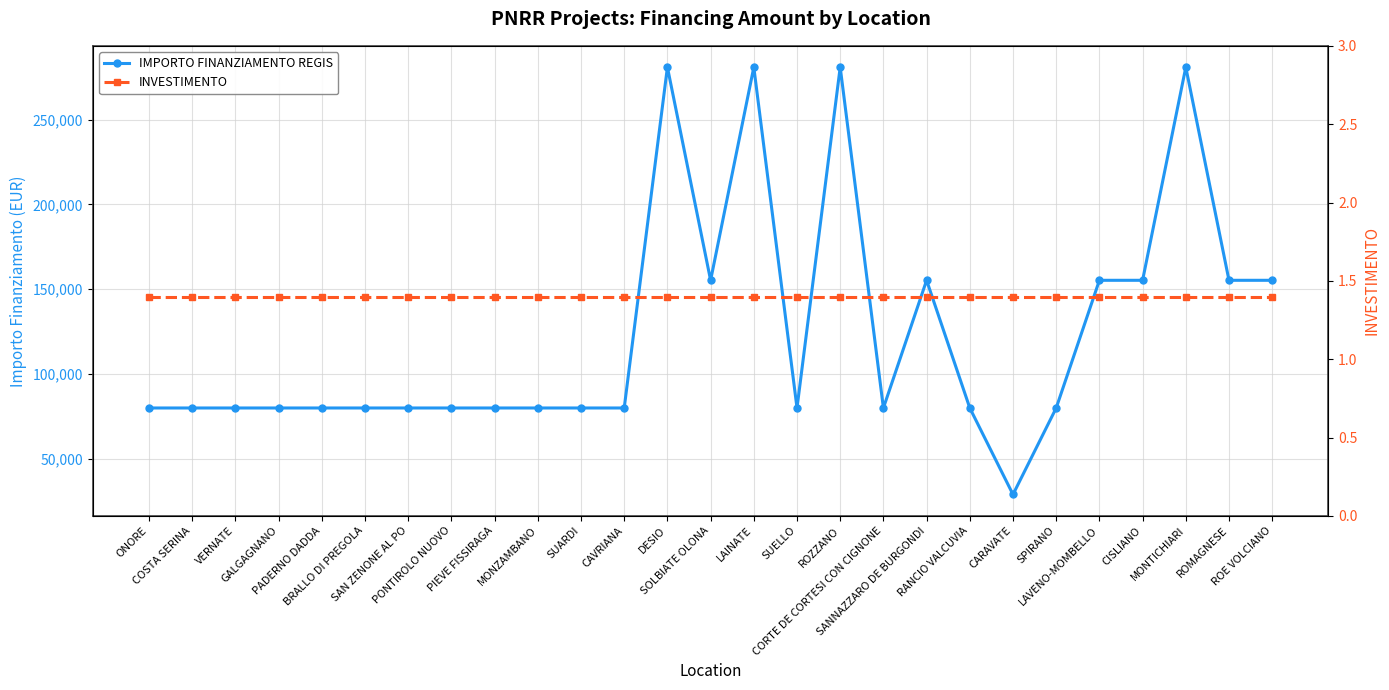

How many IMPORTO FINANZIAMENTO REGIS values are between 79922 and 155234?

22